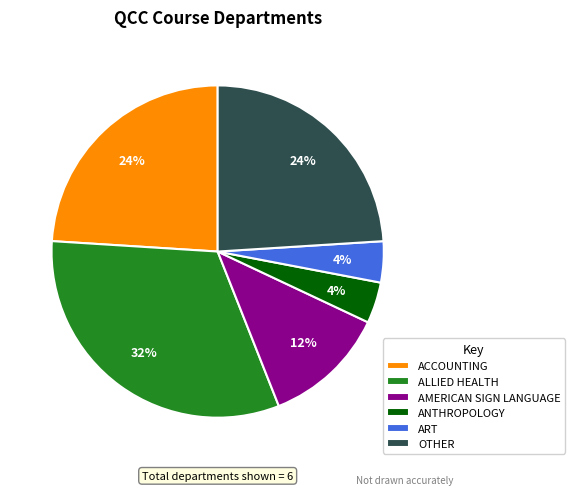

To the nearest percent, what percentage of the pie is OTHER?

24%